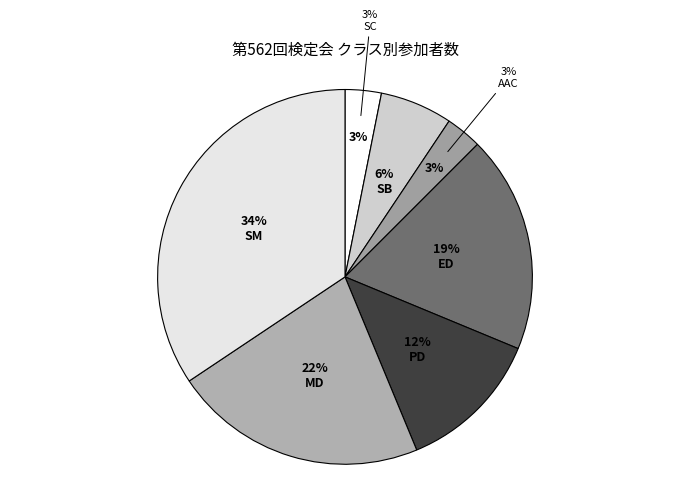

Rank the categories by value from lowest to highest.

SC, AAC, SB, PD, ED, MD, SM